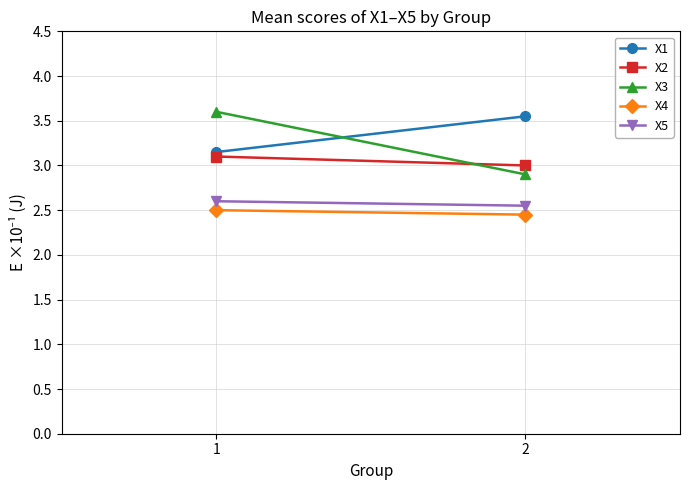

Reading left to right, transcribe all the data shown in this chart.

X1: 3.1	3.5
X2: 3.1	3.0
X3: 3.6	2.9
X4: 2.5	2.5
X5: 2.6	2.5